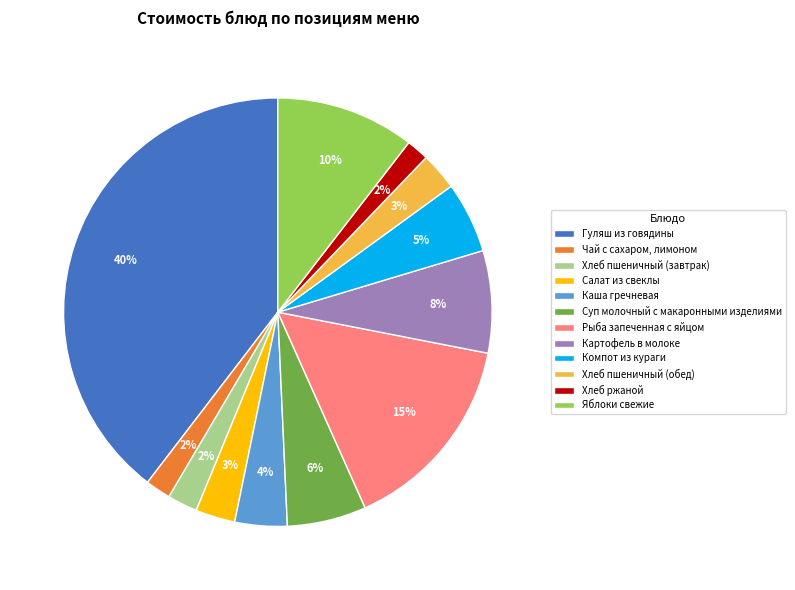

Count the number of slices in the pie.

12